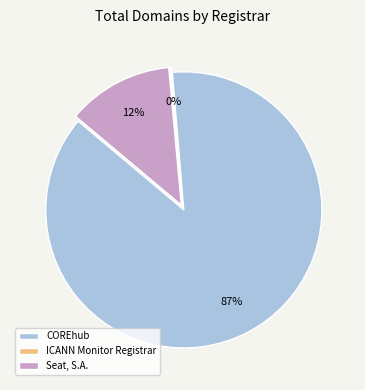

Which category has the smallest portion of the pie?

ICANN Monitor Registrar